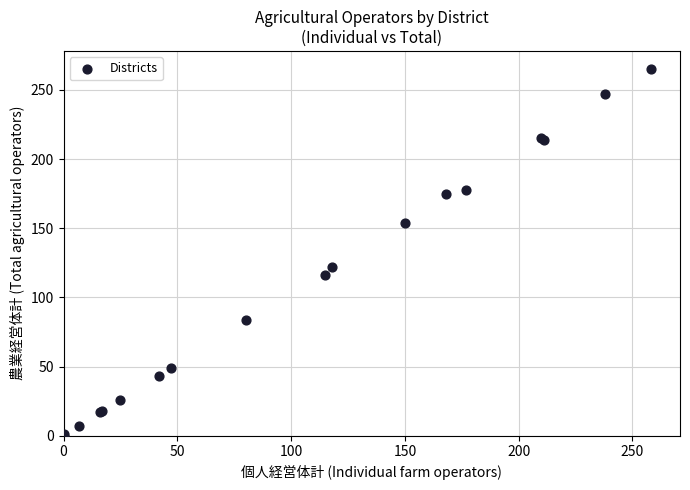

What Y value in the scatter plot is closest to 132?

122